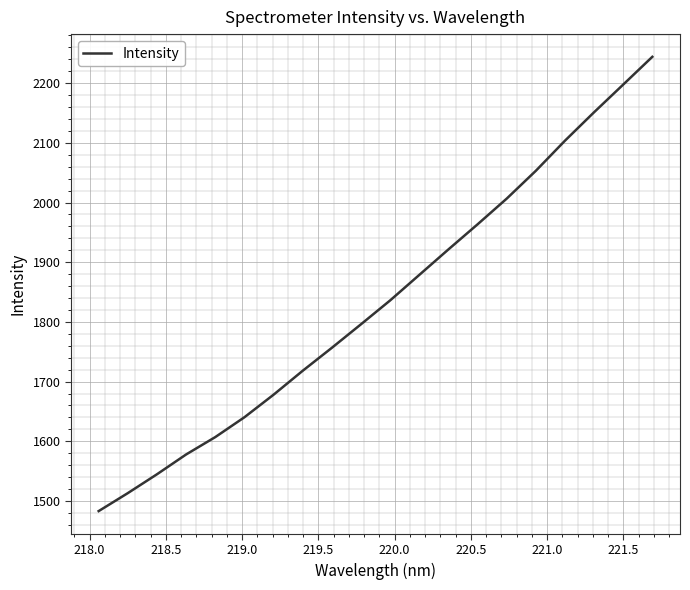

What is the maximum value shown in the chart?

2244.1